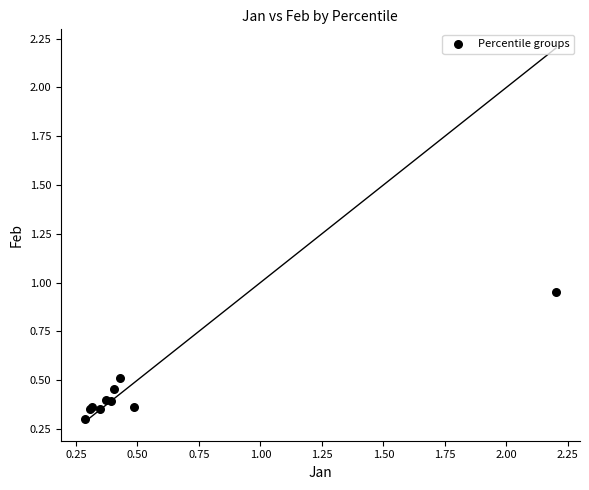

What Y value in the scatter plot is closest to 0?

0.3